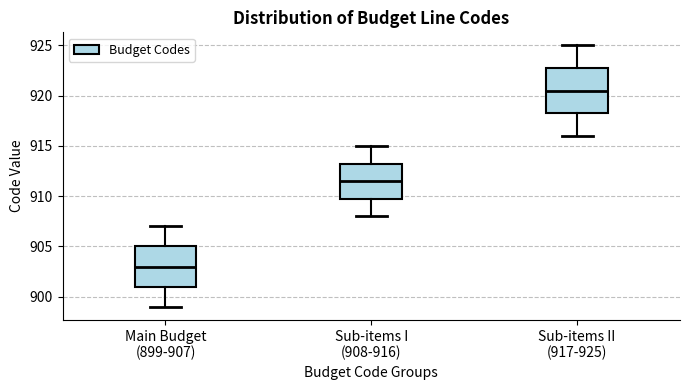

Reading left to right, read every box against the y-axis: the position of its median line, the range the box covers, and the ends of its whiskers. The values are not printed on the chart, so give them approximately, as read against the axis.

Main Budget (899-907): median 903.0, box 901.0 to 905.0, whiskers 899.0 to 907.0
Sub-items I (908-916): median 911.5, box 910.0 to 913.5, whiskers 908.0 to 915.0
Sub-items II (917-925): median 920.5, box 918.5 to 923.0, whiskers 916.0 to 925.0